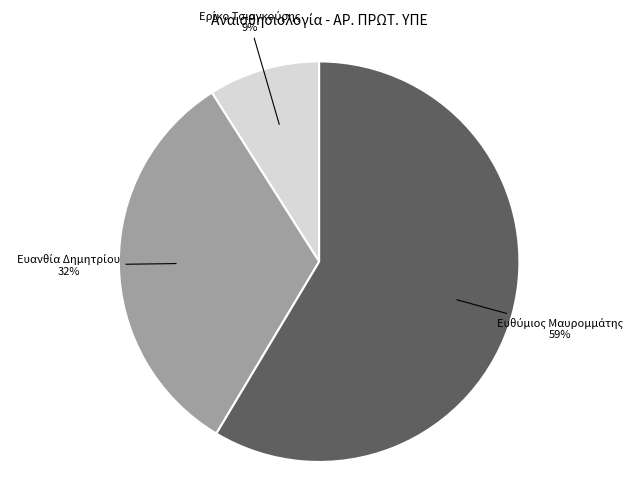

To the nearest percent, what is the difference between the largest and smallest slice percentages?

50%